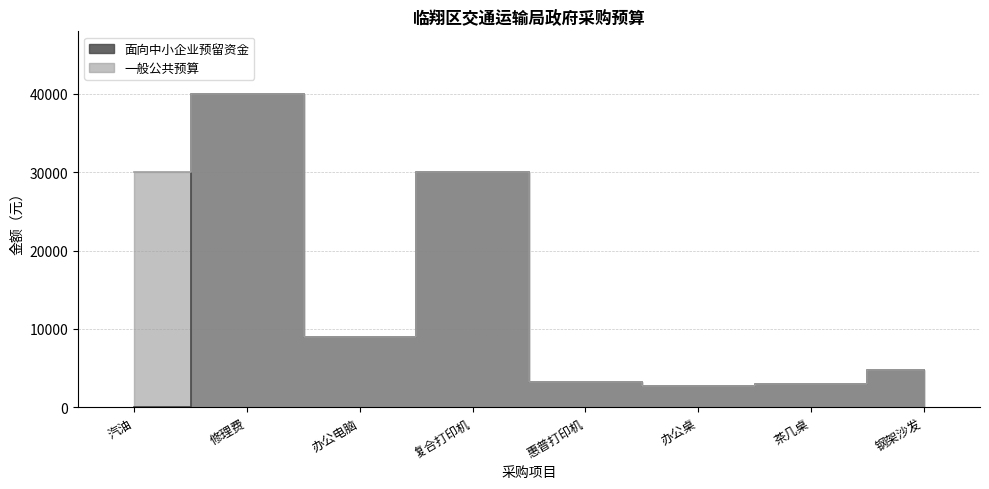

At how many categories does at least one series exceed 33090?

1